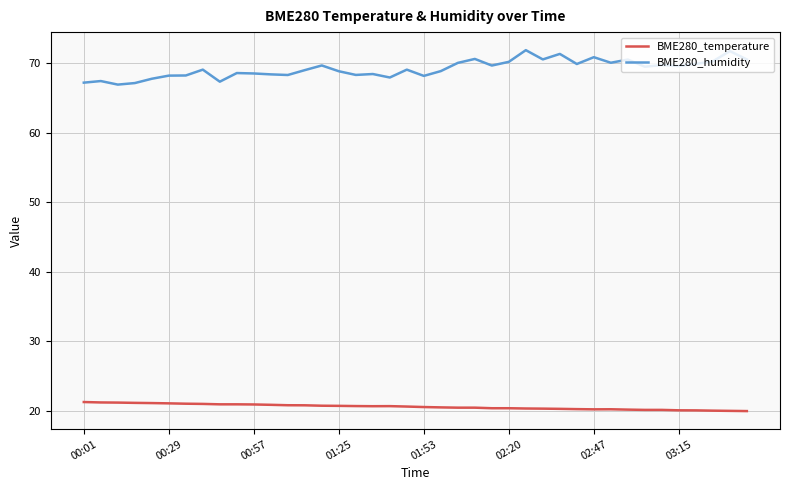

Which series has the widest spread of values?

BME280_humidity